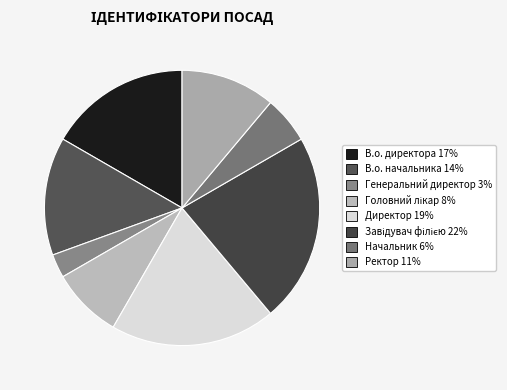

How many segments does this pie chart have?

8